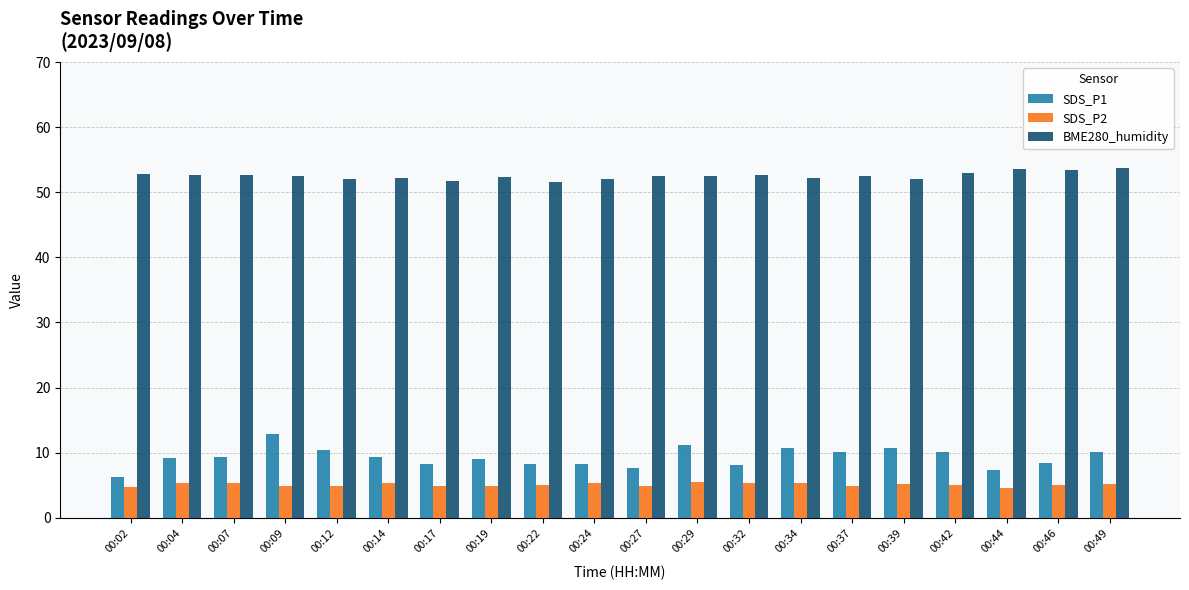

Which series has the largest range (max minus min)?

SDS_P1